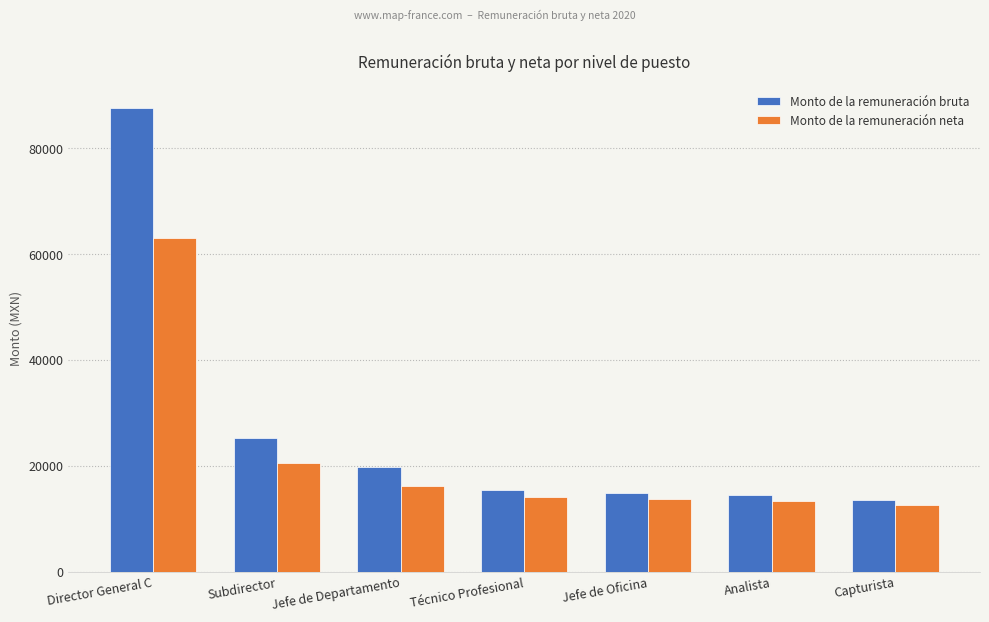

What is the sum of all Monto de la remuneración bruta values?

191243.1